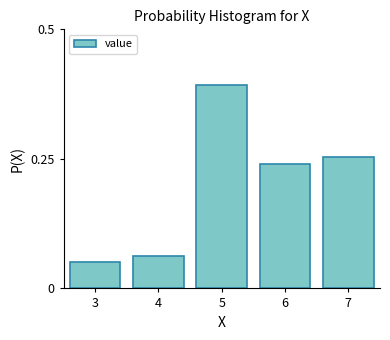

How many values are between 0 and 1?

5